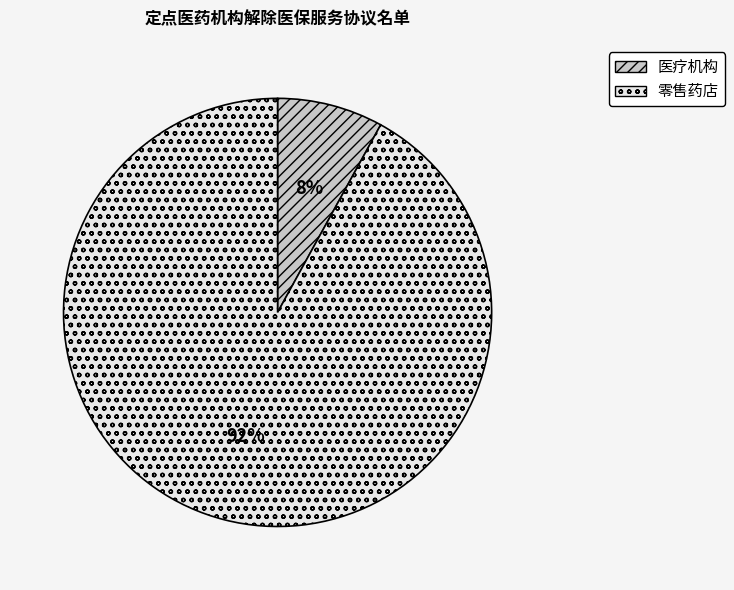

To the nearest percent, what is the average slice percentage?

50%